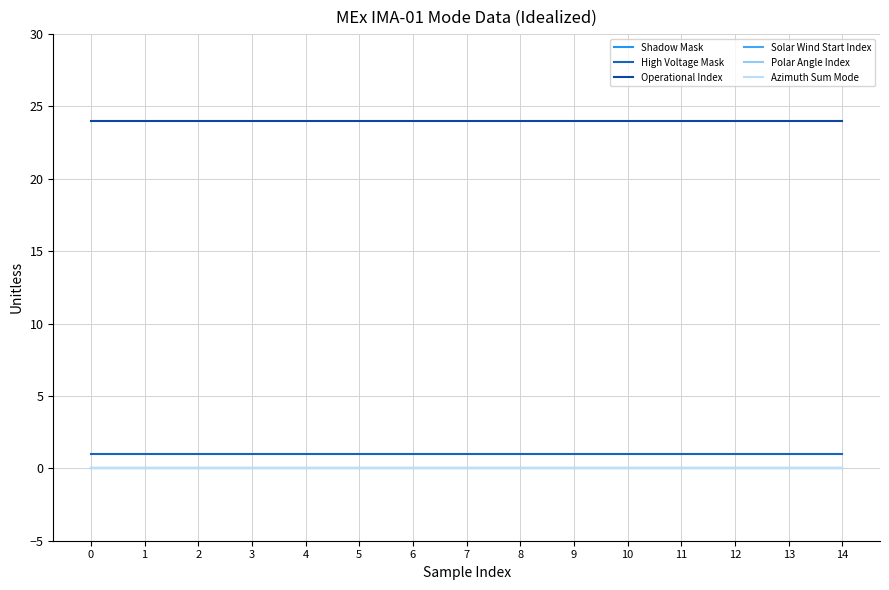

Is this an area chart (filled region under the line)?

No